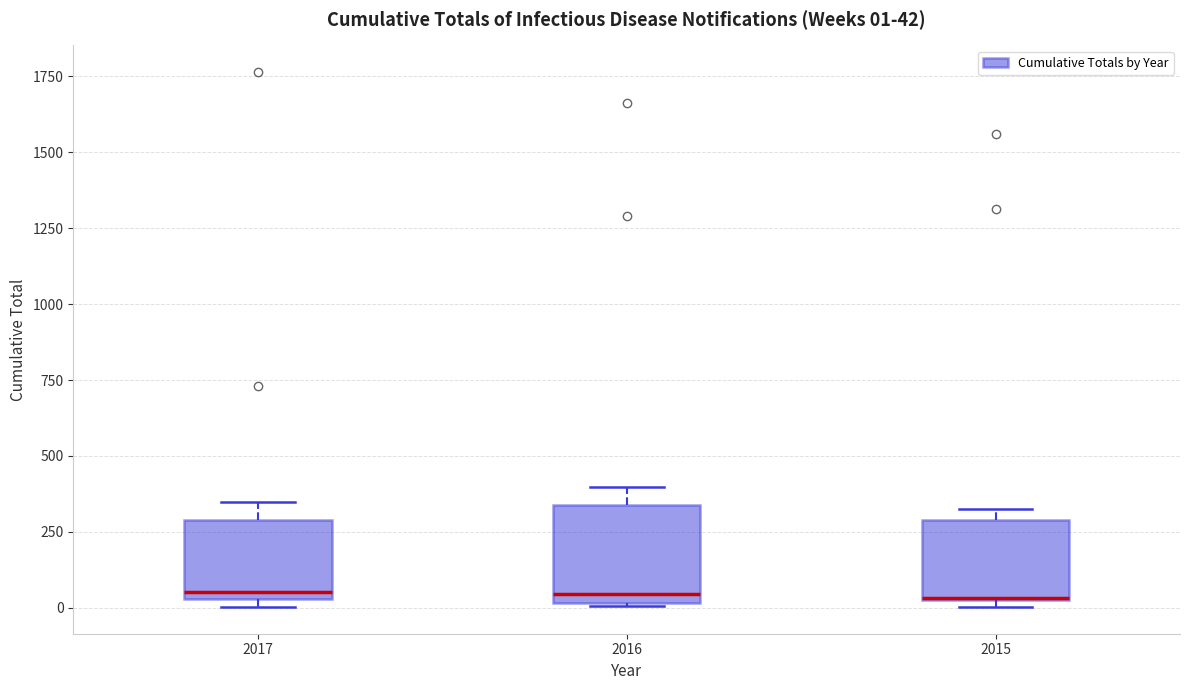

Which box is the tallest, from its lower edge to its upper edge?

2016